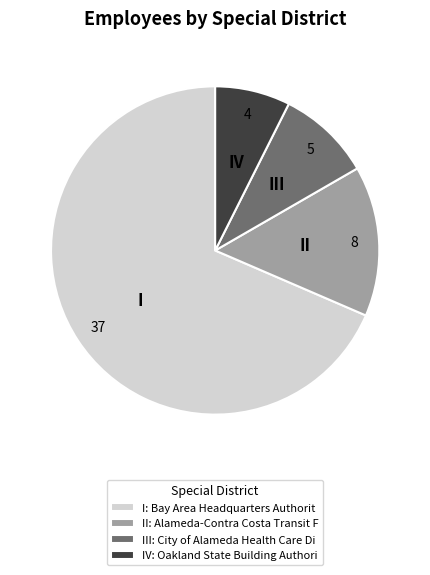

Does I: Bay Area Headquarters Authorit represent more than half of the total?

Yes